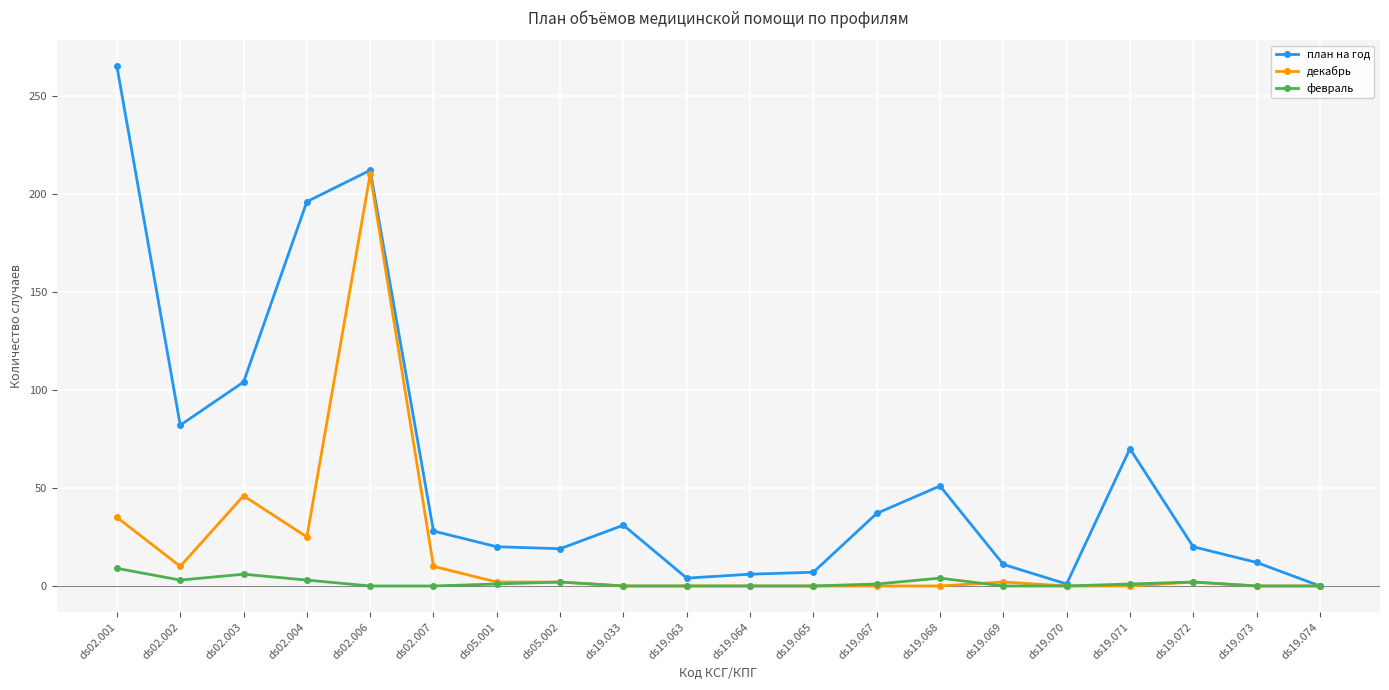

True or false: февраль has more than 0 points higher than both neighbors.

True